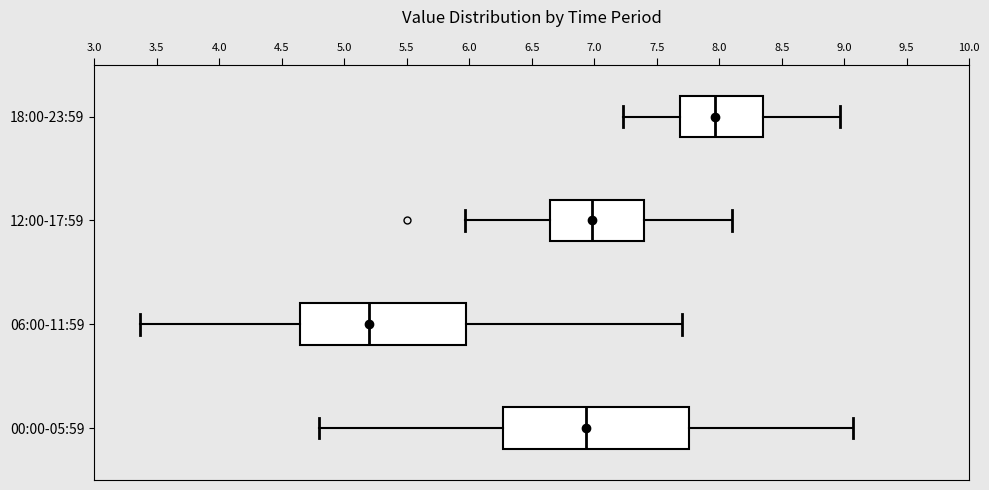

Which box's median line is the furthest to the left?

06:00-11:59